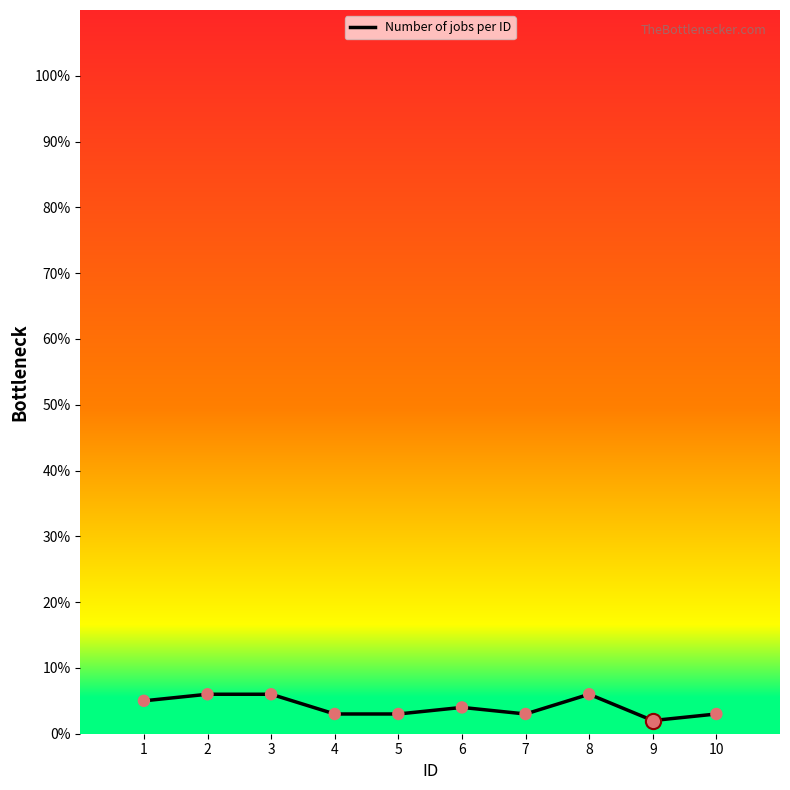

What is the change in value from 8 to 9?

-4